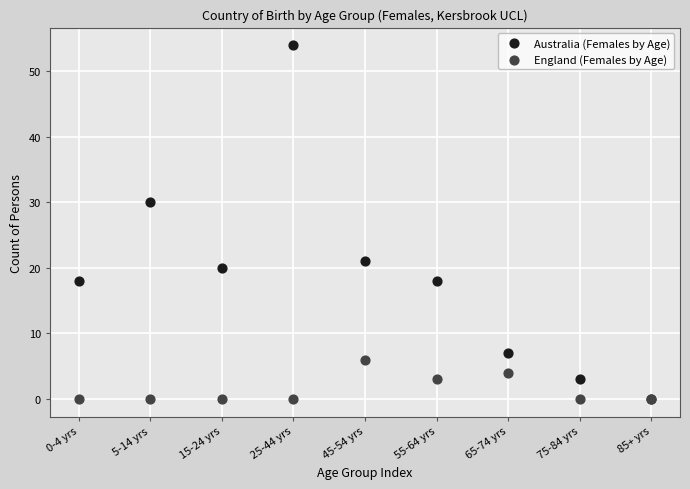

Which series has the largest Y range (max minus min)?

Australia (Females by Age)